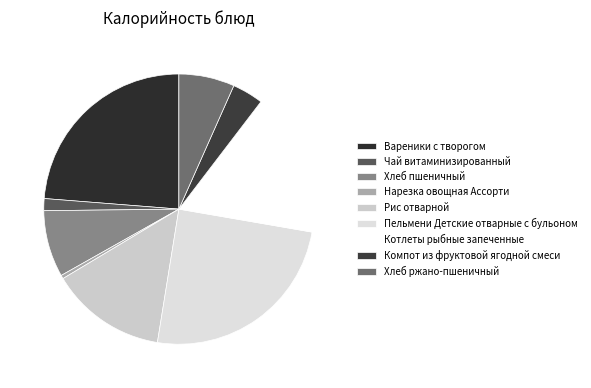

What is the change in value from Рис отварной to Хлеб ржано-пшеничный?

-105.7